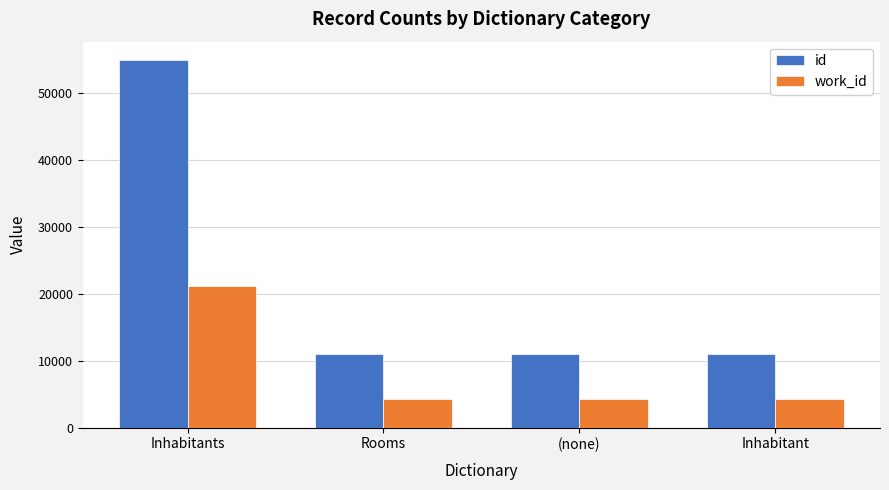

True or false: id has a value of 54991 at Inhabitants.

True